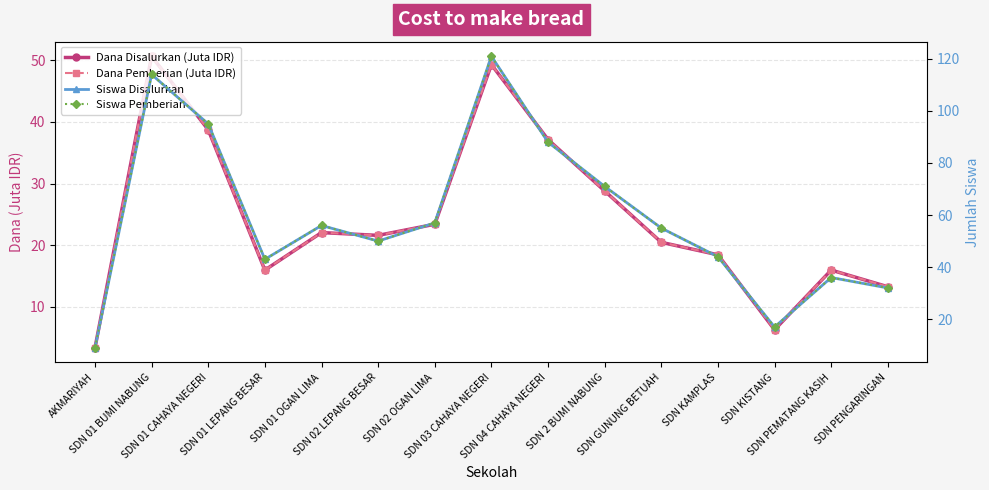

At which category is the sum across all series the highest?

SDN 03 CAHAYA NEGERI